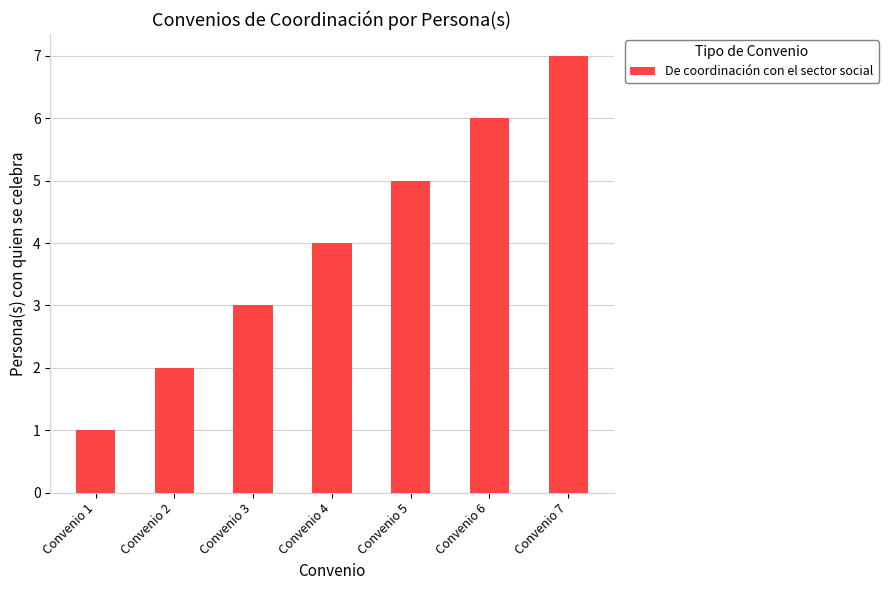

Count the number of categories in the chart.

7